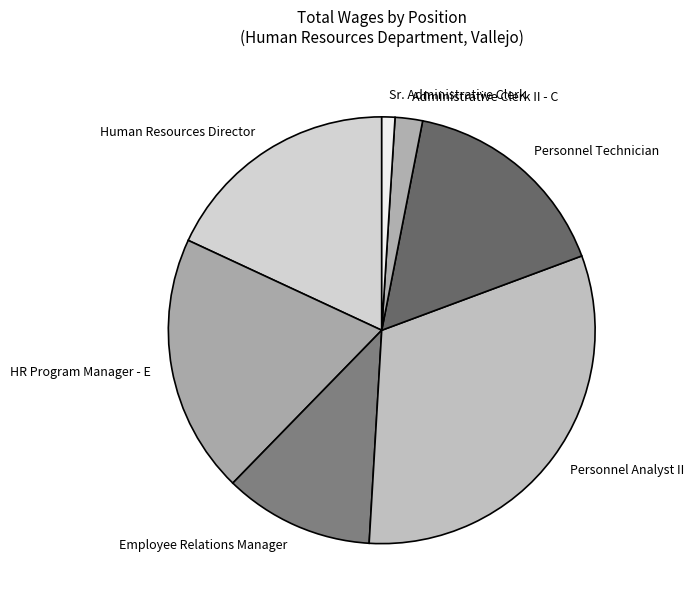

Which has a higher value, Employee Relations Manager or Sr. Administrative Clerk?

Employee Relations Manager